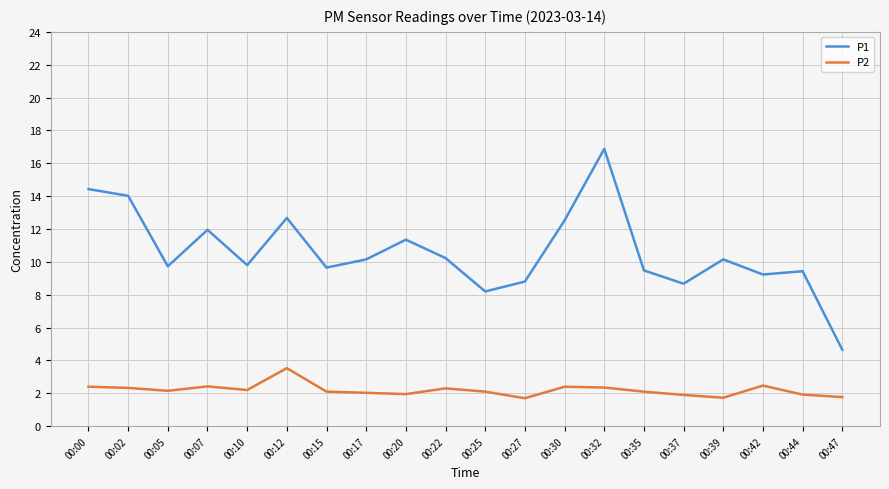

List the series in order of their overall mean, lowest first.

P2, P1